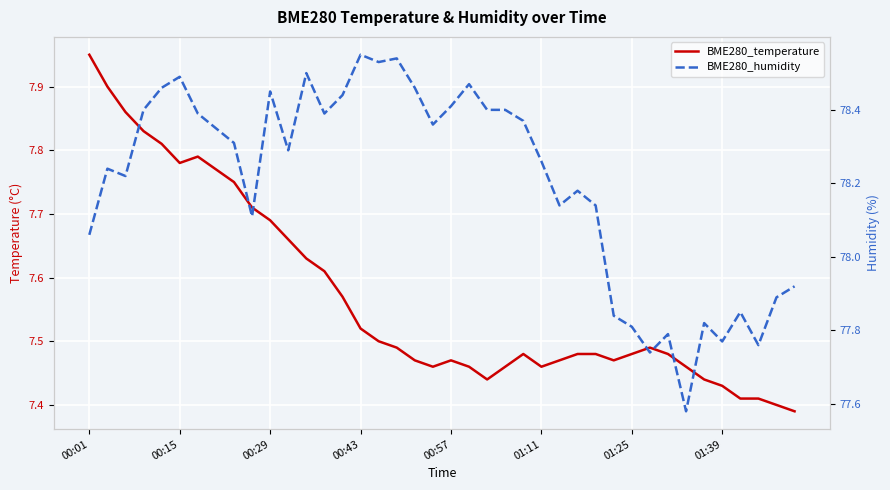

At 34, list the series in order from smallest to largest.

BME280_temperature, BME280_humidity